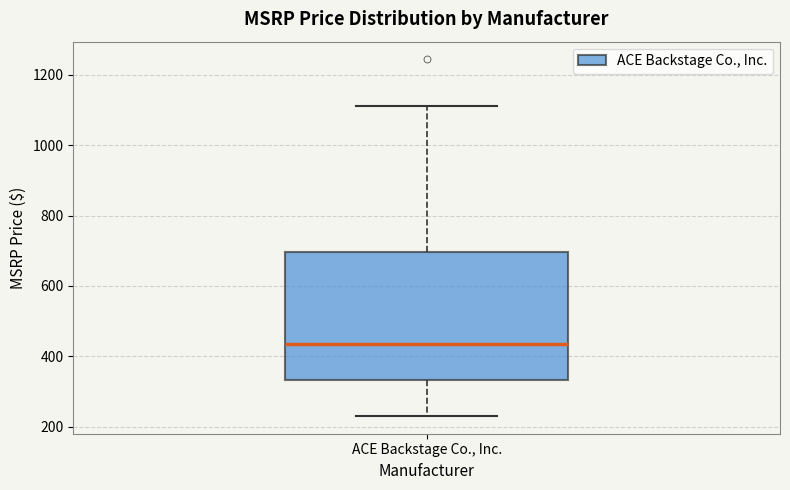

Where is the lower edge of the box for ACE Backstage Co., Inc. on the y-axis? The values are not printed on the chart, so give them approximately, as read against the axis.

340